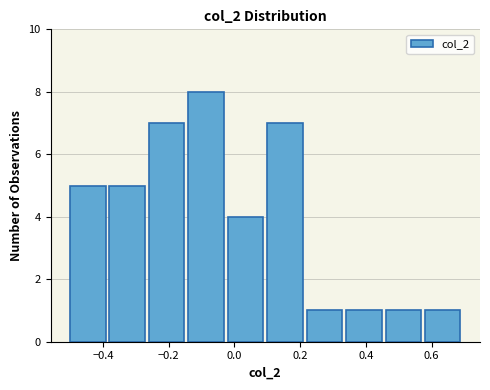

Reading left to right, transcribe this chart: for each bar, give the range it covers on the x-axis and its height. The values are not printed on the chart, so give them approximately, as read against the axis.

-0.50 to -0.38: 5
-0.38 to -0.26: 5
-0.26 to -0.14: 7
-0.14 to -0.02: 8
-0.02 to 0.10: 4
0.10 to 0.22: 7
0.22 to 0.34: 1
0.34 to 0.46: 1
0.46 to 0.58: 1
0.58 to 0.70: 1